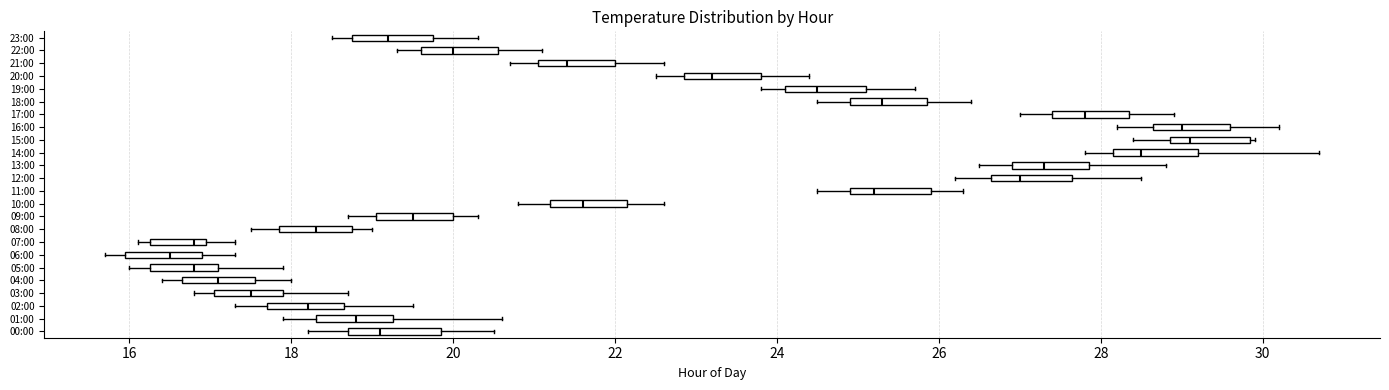

Reading bottom to top, transcribe this box plot: for each box, give where its median line is, the range the box spans, and where its two whiskers end, as read against the x-axis. The values are not printed on the chart, so give them approximately, as read against the axis.

00:00: median 19.2, box 18.8 to 19.8, whiskers 18.2 to 20.6
01:00: median 18.8, box 18.4 to 19.2, whiskers 18.0 to 20.6
02:00: median 18.2, box 17.8 to 18.6, whiskers 17.4 to 19.6
03:00: median 17.6, box 17.0 to 18.0, whiskers 16.8 to 18.8
04:00: median 17.2, box 16.6 to 17.6, whiskers 16.4 to 18.0
05:00: median 16.8, box 16.2 to 17.2, whiskers 16.0 to 18.0
06:00: median 16.6, box 16.0 to 17.0, whiskers 15.8 to 17.4
07:00: median 16.8, box 16.2 to 17.0, whiskers 16.2 (just left of the box's left edge) to 17.4
08:00: median 18.4, box 17.8 to 18.8, whiskers 17.6 to 19.0
09:00: median 19.6, box 19.0 to 20.0, whiskers 18.8 to 20.4
10:00: median 21.6, box 21.2 to 22.2, whiskers 20.8 to 22.6
11:00: median 25.2, box 25.0 to 26.0, whiskers 24.6 to 26.4
12:00: median 27.0, box 26.6 to 27.6, whiskers 26.2 to 28.6
13:00: median 27.4, box 27.0 to 27.8, whiskers 26.6 to 28.8
14:00: median 28.6, box 28.2 to 29.2, whiskers 27.8 to 30.8
15:00: median 29.2, box 28.8 to 29.8, whiskers 28.4 to 30.0
16:00: median 29.0, box 28.6 to 29.6, whiskers 28.2 to 30.2
17:00: median 27.8, box 27.4 to 28.4, whiskers 27.0 to 29.0
18:00: median 25.4, box 25.0 to 25.8, whiskers 24.6 to 26.4
19:00: median 24.6, box 24.2 to 25.2, whiskers 23.8 to 25.8
20:00: median 23.2, box 22.8 to 23.8, whiskers 22.6 to 24.4
21:00: median 21.4, box 21.0 to 22.0, whiskers 20.8 to 22.6
22:00: median 20.0, box 19.6 to 20.6, whiskers 19.4 to 21.2
23:00: median 19.2, box 18.8 to 19.8, whiskers 18.6 to 20.4